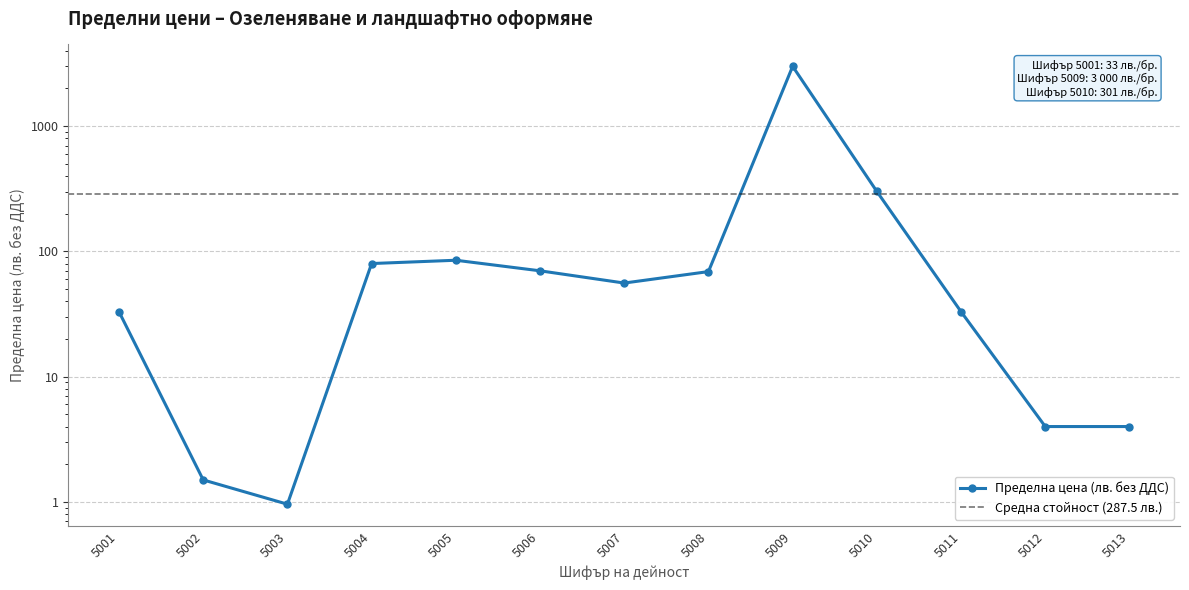

List the labels in order of value, largest first.

5009, 5010, 5005, 5004, 5006, 5008, 5007, 5001, 5011, 5012, 5013, 5002, 5003